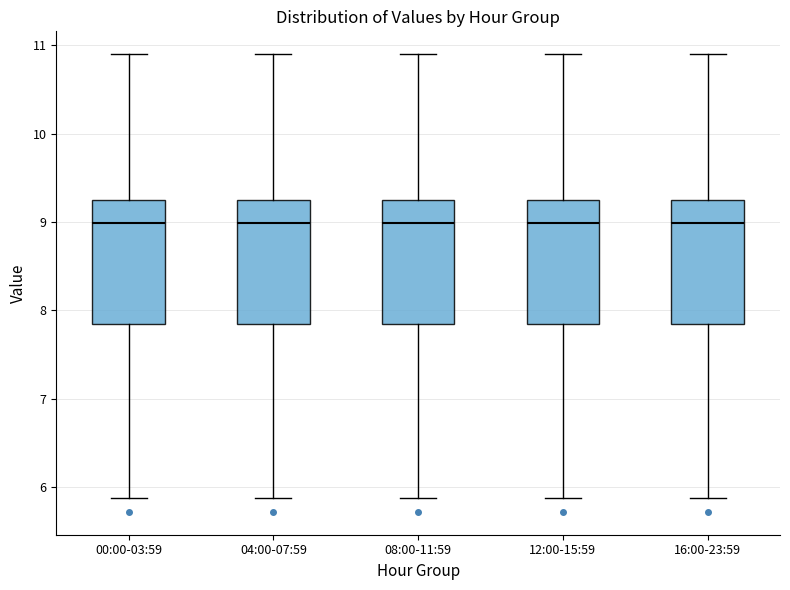

Reading left to right, read every box against the y-axis: the position of its median line, the range the box covers, and the ends of its whiskers. The values are not printed on the chart, so give them approximately, as read against the axis.

00:00-03:59: median 9.0, box 7.8 to 9.3, whiskers 5.9 to 10.9
04:00-07:59: median 9.0, box 7.8 to 9.3, whiskers 5.9 to 10.9
08:00-11:59: median 9.0, box 7.8 to 9.3, whiskers 5.9 to 10.9
12:00-15:59: median 9.0, box 7.8 to 9.3, whiskers 5.9 to 10.9
16:00-23:59: median 9.0, box 7.8 to 9.3, whiskers 5.9 to 10.9